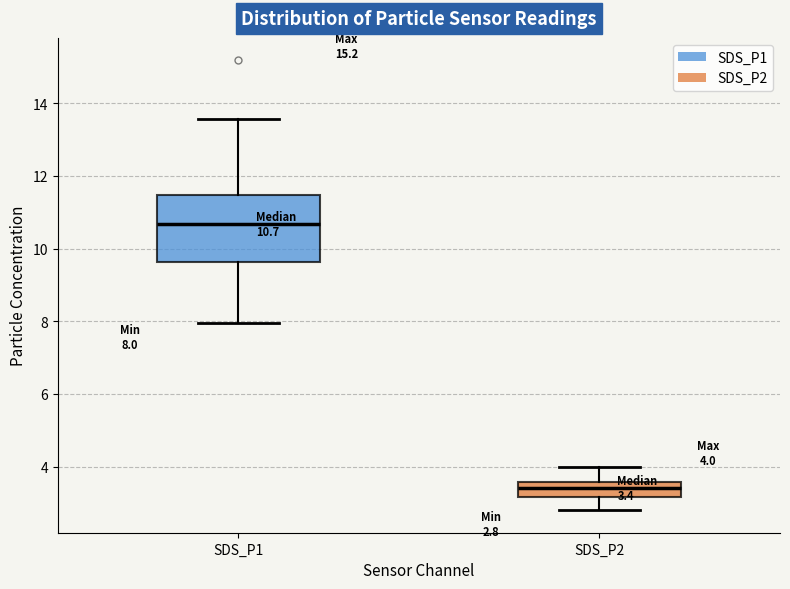

Which box has the lowest median line?

SDS_P2